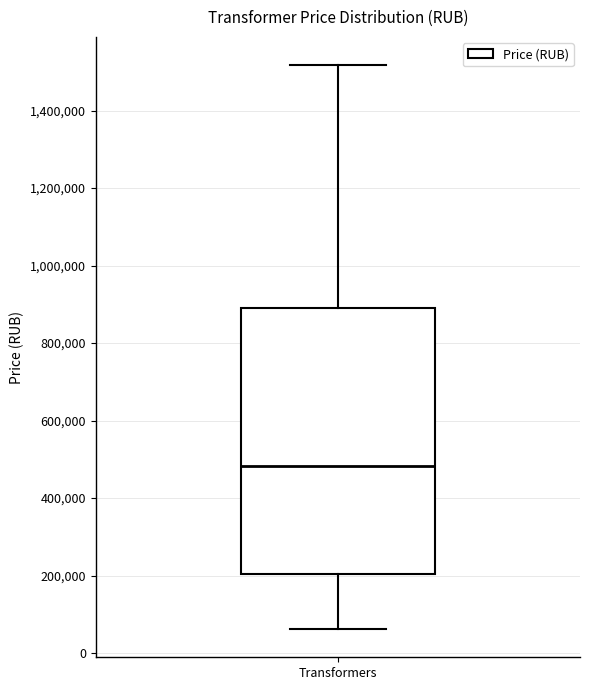

Transcribe this box plot: give where the median line is, the range the box spans, and where the two whiskers end, as read against the y-axis. The values are not printed on the chart, so give them approximately, as read against the axis.

median 480000, box 200000 to 900000, whiskers 60000 to 1520000